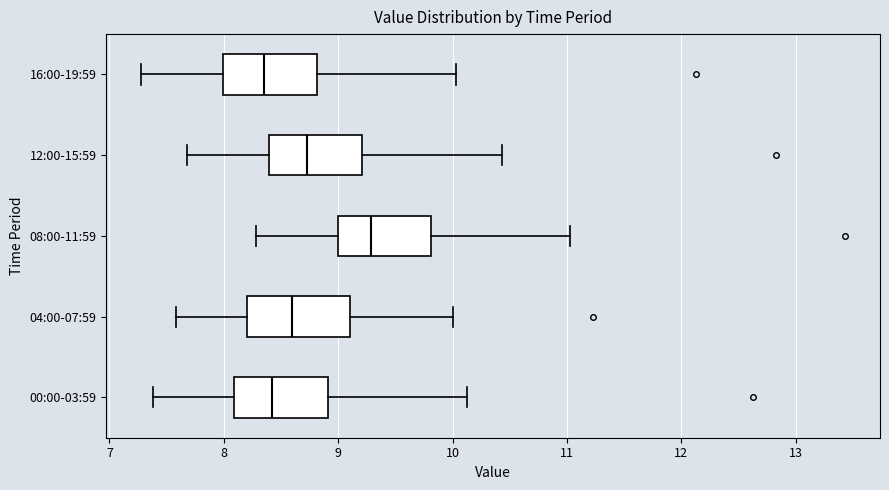

Reading bottom to top, transcribe this box plot: for each box, give where its median line is, the range the box spans, and where its two whiskers end, as read against the x-axis. The values are not printed on the chart, so give them approximately, as read against the axis.

00:00-03:59: median 8.4, box 8.1 to 8.9, whiskers 7.4 to 10.1
04:00-07:59: median 8.6, box 8.2 to 9.1, whiskers 7.6 to 10.0
08:00-11:59: median 9.3, box 9.0 to 9.8, whiskers 8.3 to 11.0
12:00-15:59: median 8.7, box 8.4 to 9.2, whiskers 7.7 to 10.4
16:00-19:59: median 8.4, box 8.0 to 8.8, whiskers 7.3 to 10.0